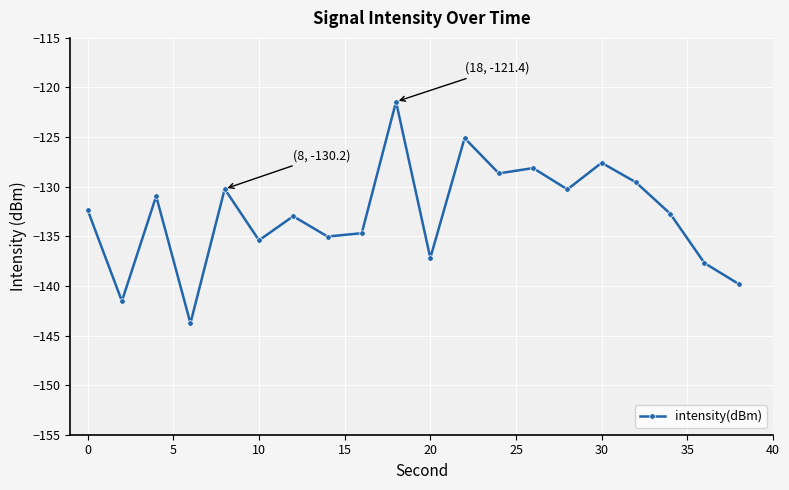

What is the minimum value shown in the chart?

-143.8